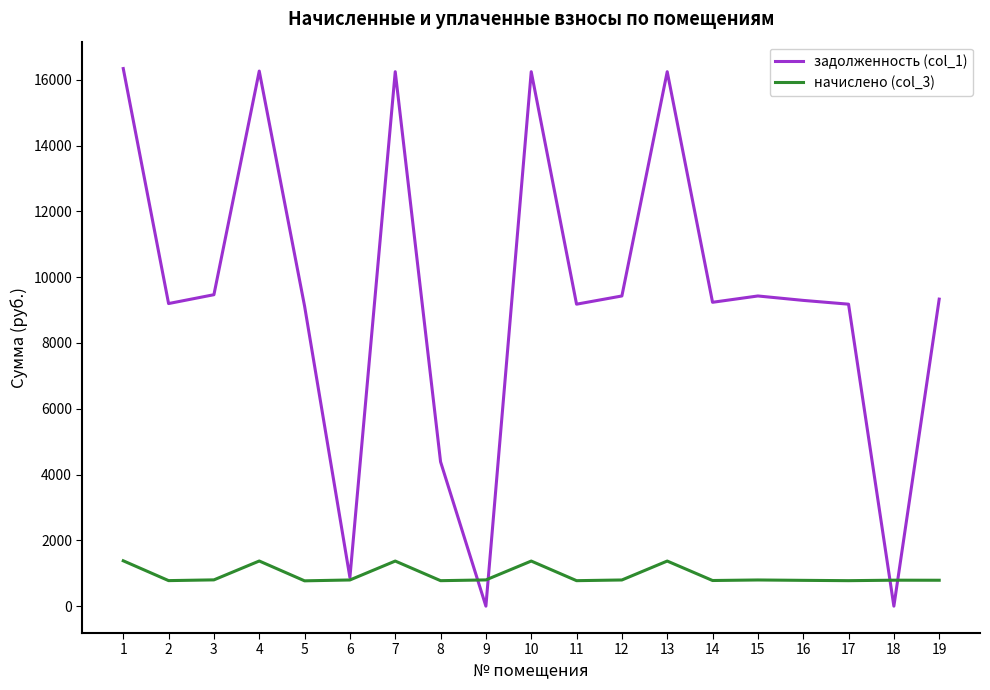

Is the value of задолженность (col_1) at 15 greater than the value of начислено (col_3) at 13?

Yes